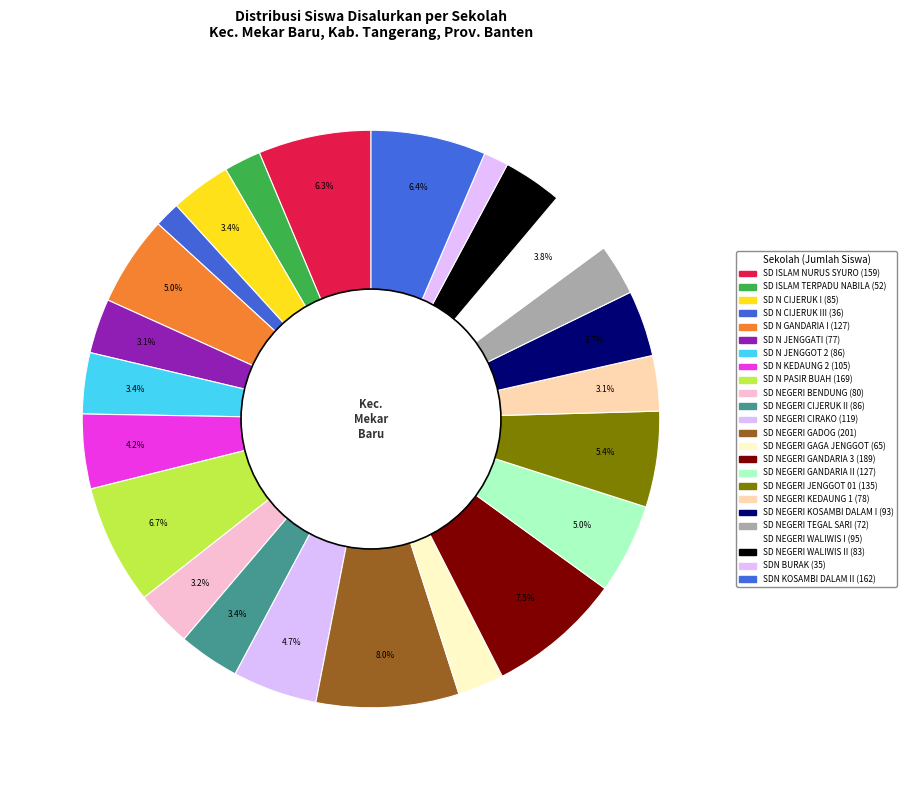

To the nearest percent, what is the difference between the largest and smallest slice percentages?

7%